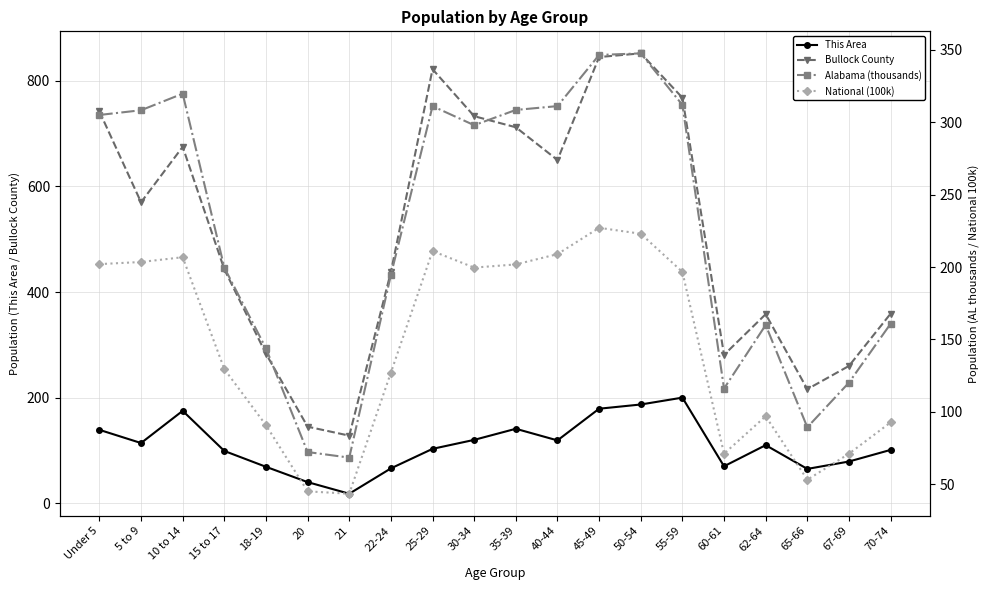

Is it true that This Area equals 70.0 at 60-61?

True